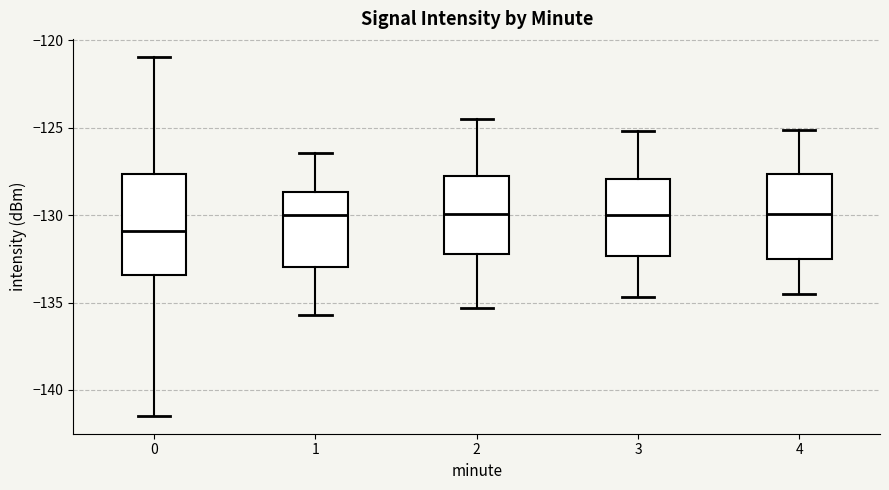

Where does the median line of the box at x = 2 sit on the y-axis? The values are not printed on the chart, so give them approximately, as read against the axis.

-130.0